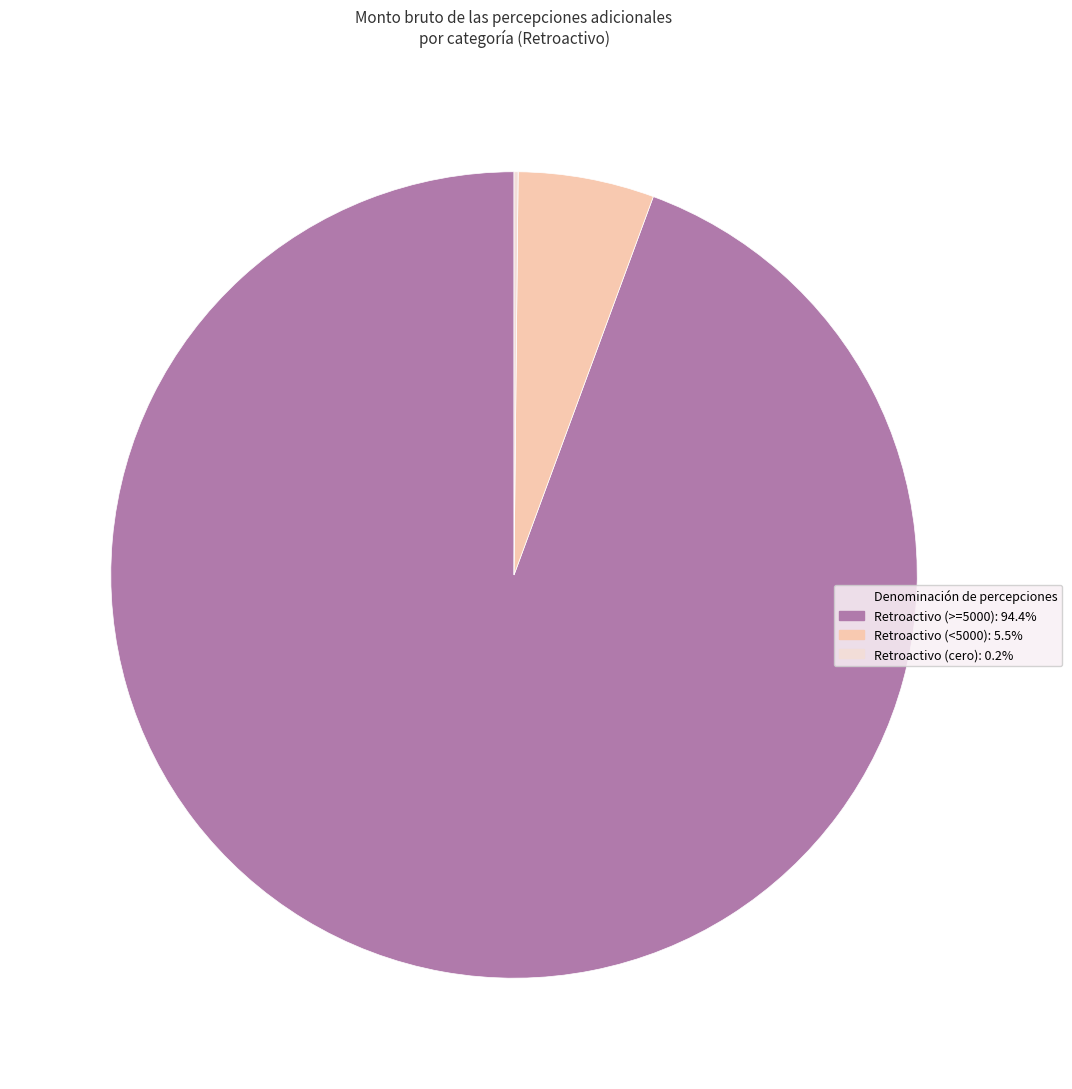

Is there a majority slice in this chart?

Yes